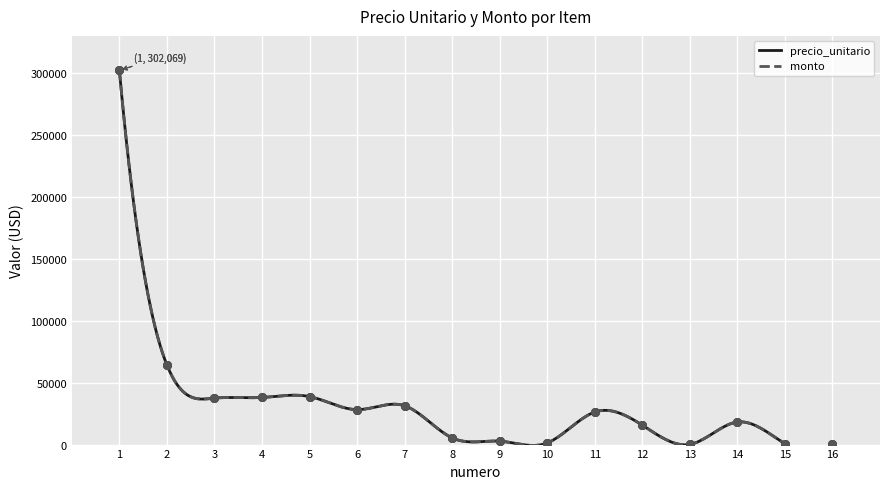

Which series contains the lowest Y value?

precio_unitario